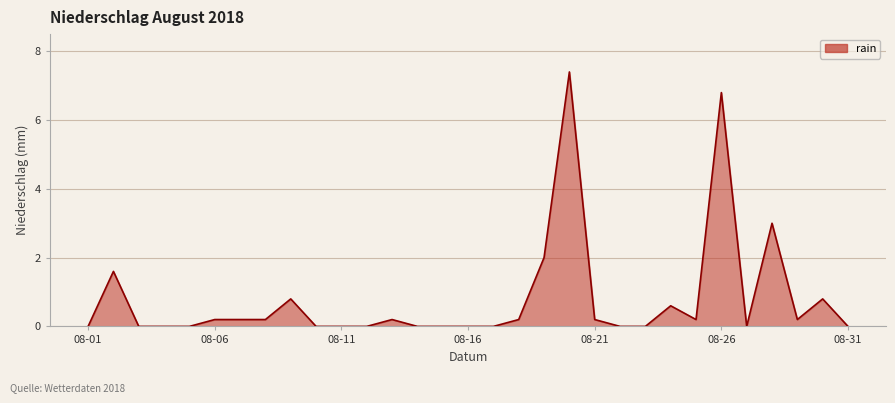

Count the number of data series in this chart.

1